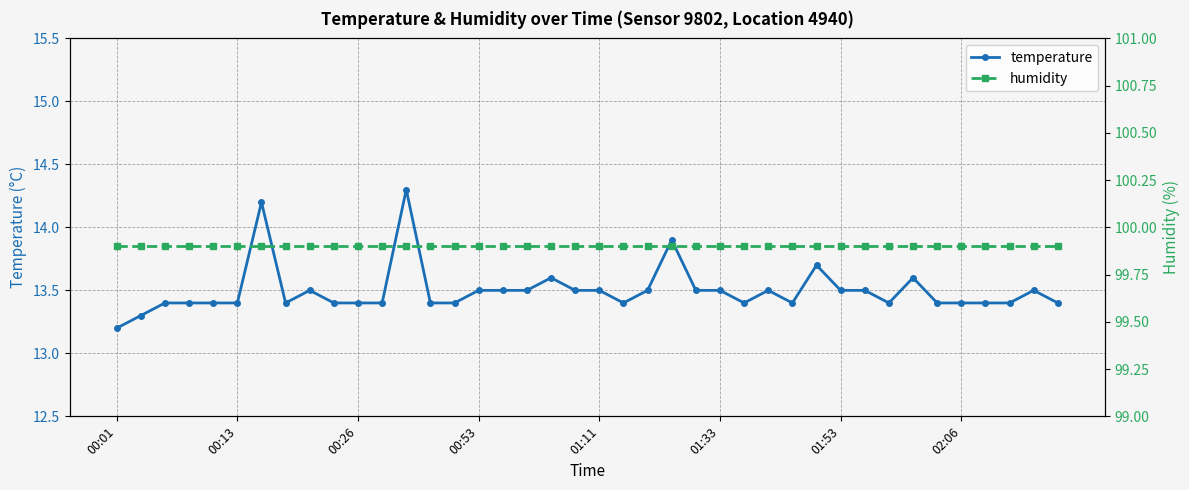

At which label is temperature closest to 13?

00:01